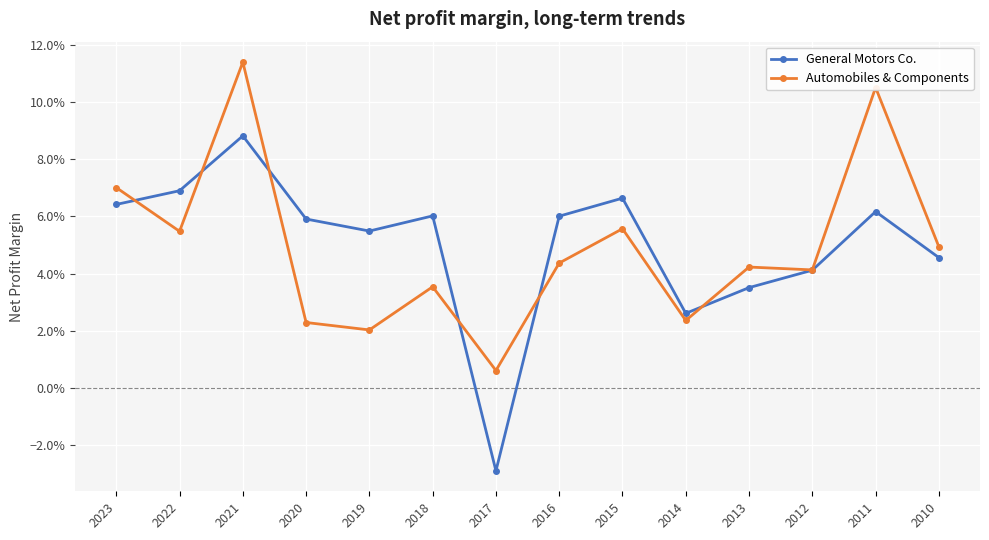

Where is the first local maximum for General Motors Co.?

2021